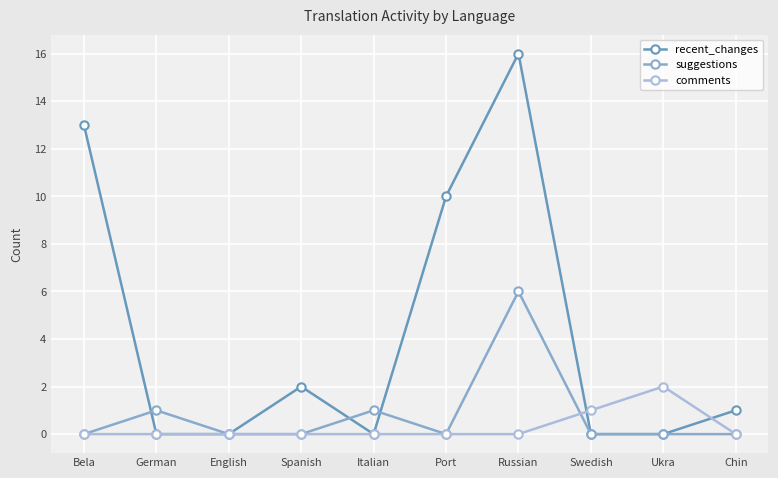

Which series has the widest spread of values?

recent_changes